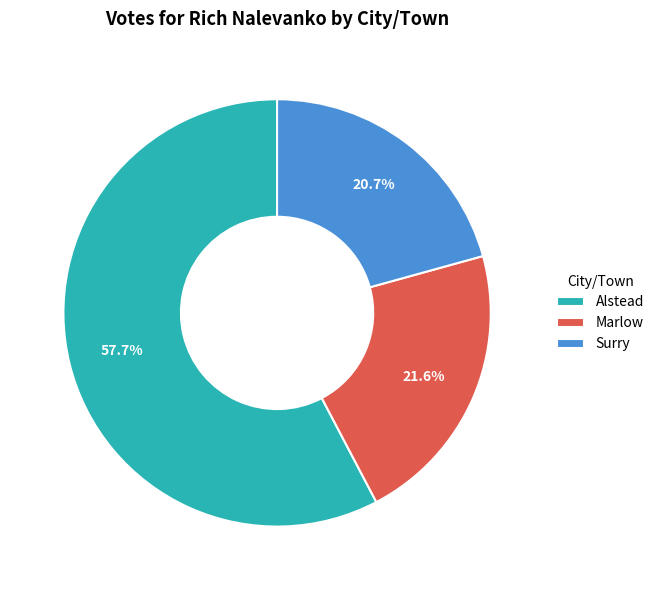

True or false: Marlow accounts for 22% of the total.

True